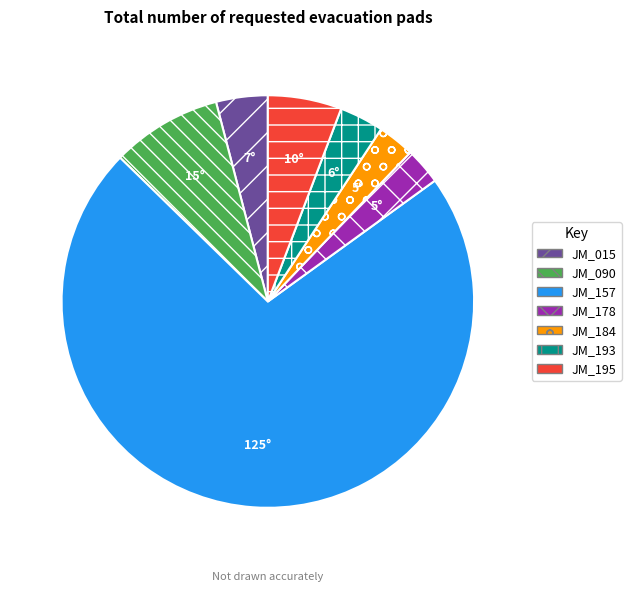

Combined, do JM_015 and JM_184 account for over 50%?

No